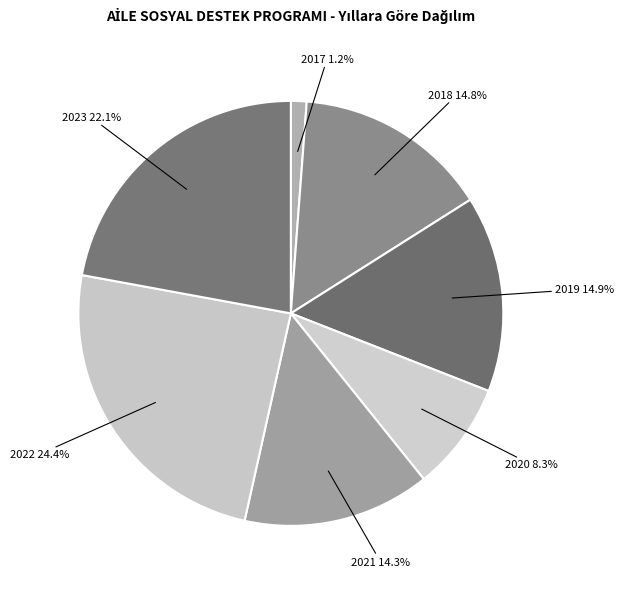

What is the smallest slice in the pie chart?

2017